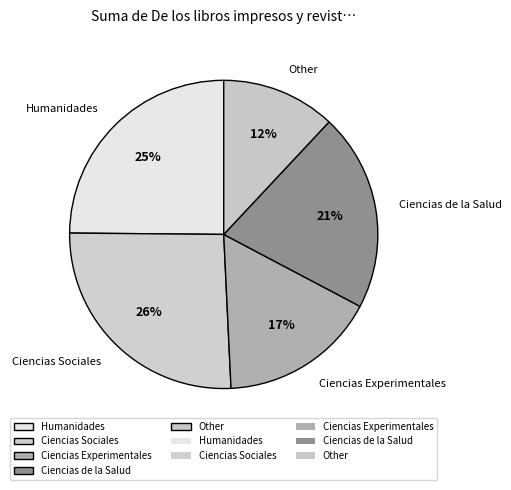

Is it true that Other is 21% of the pie?

False